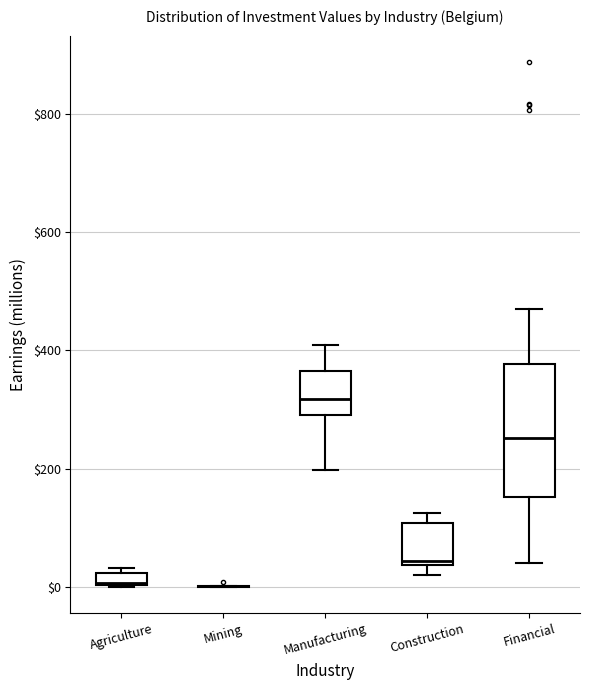

Where does the lower whisker of the box for Manufacturing end on the y-axis? The values are not printed on the chart, so give them approximately, as read against the axis.

200